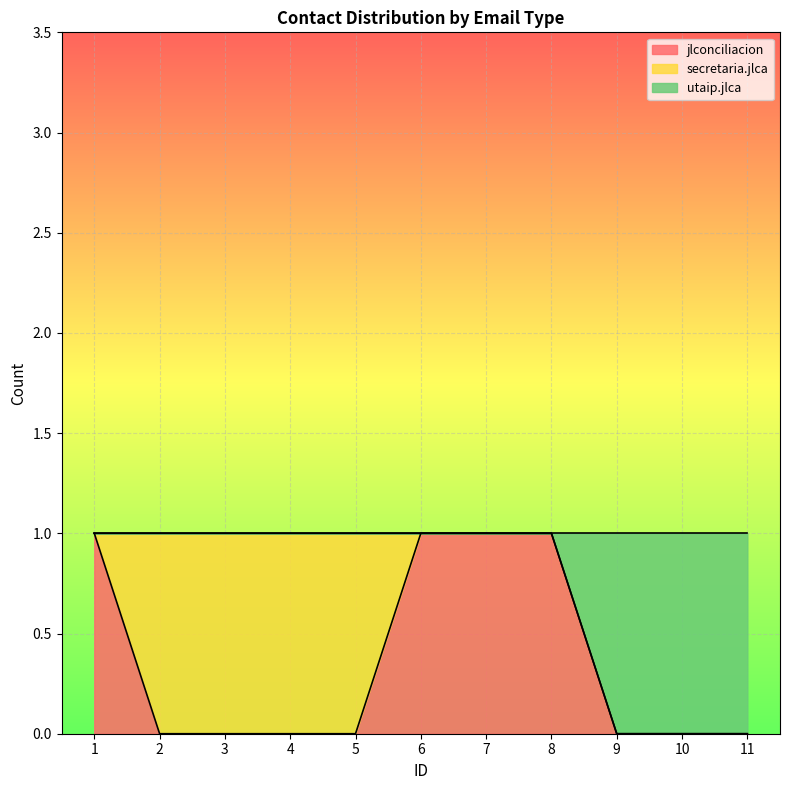

The value of jlconciliacion at 1 is 1. True or false?

True